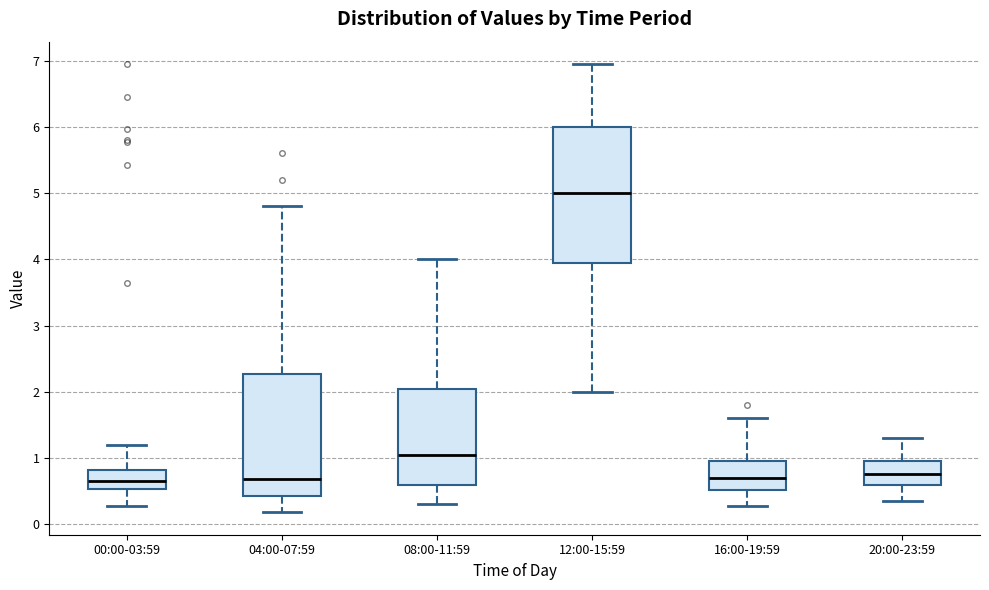

Where is the upper edge of the box for 12:00-15:59 on the y-axis? The values are not printed on the chart, so give them approximately, as read against the axis.

6.0